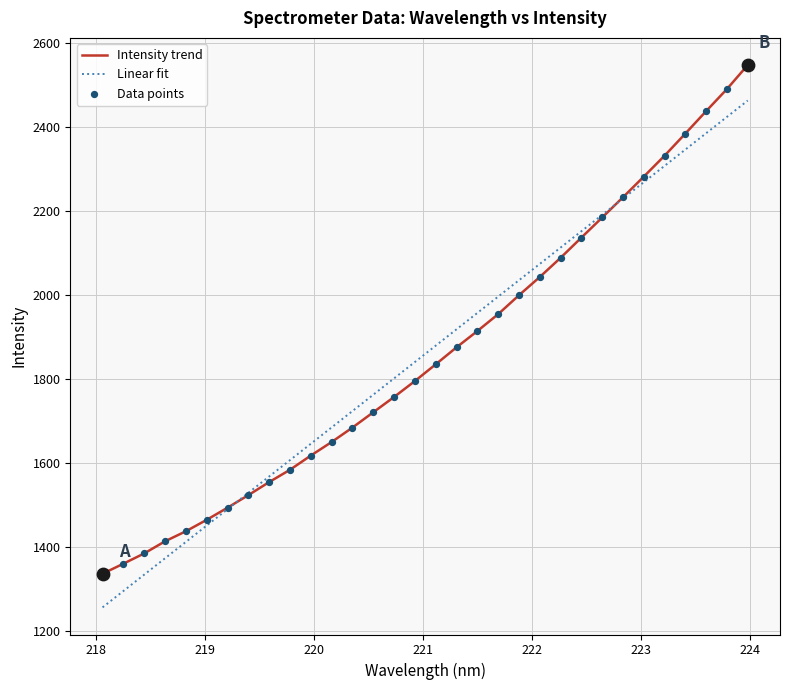

Which series has the widest spread of values?

Intensity trend